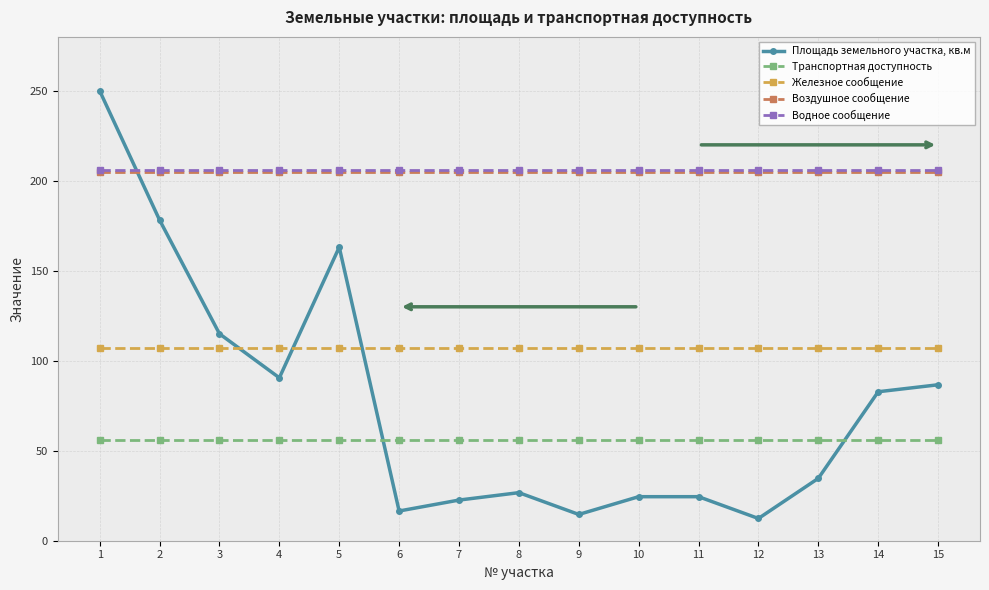

What is the sum of all Транспортная доступность values?

841.5